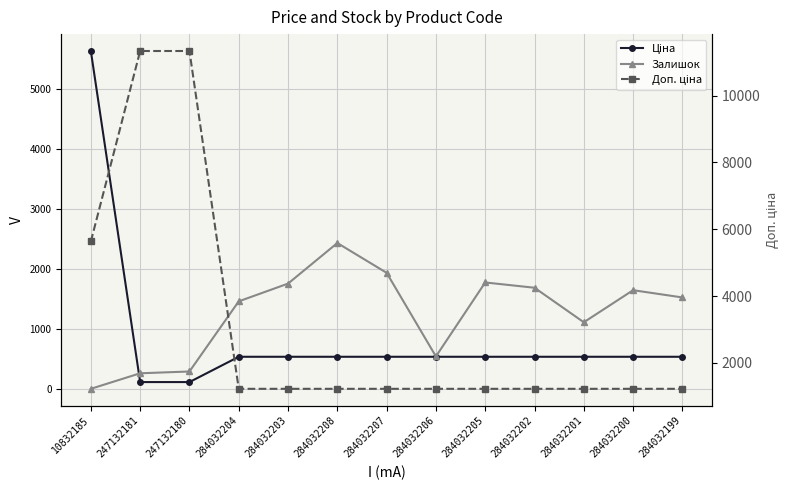

Is it true that Залишок equals 541.0 at 284032206?

True